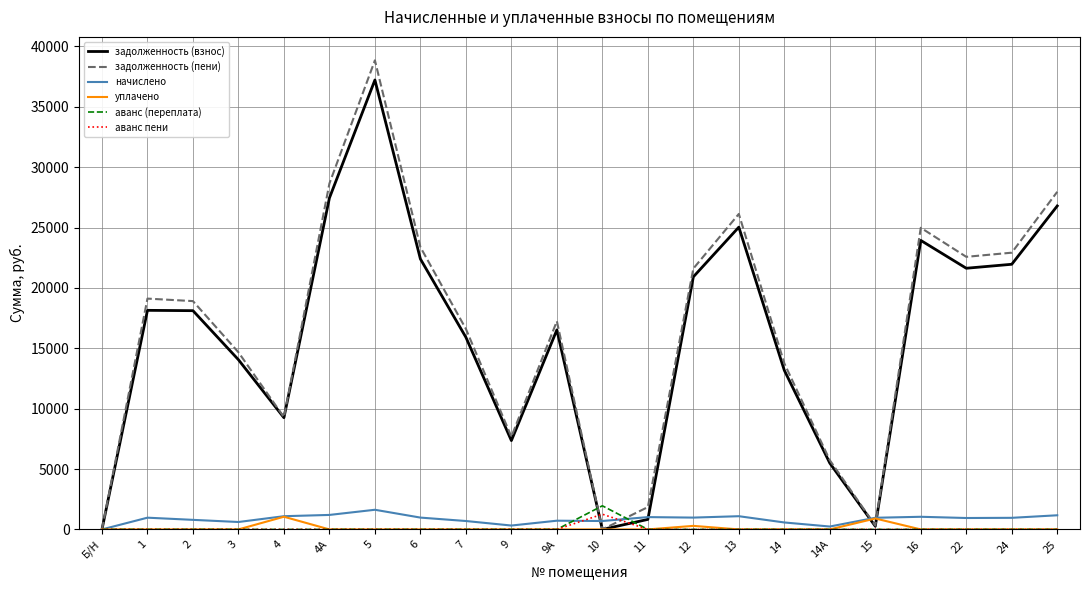

What are all the series names shown in the legend?

задолженность (взнос), задолженность (пени), начислено, уплачено, аванс (переплата), аванс пени